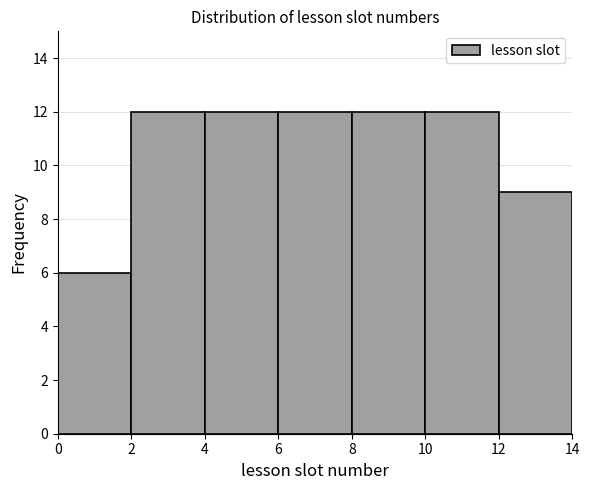

What is the height of the bar covering 2 to 4 on the x-axis? The values are not printed on the chart, so give them approximately, as read against the axis.

12